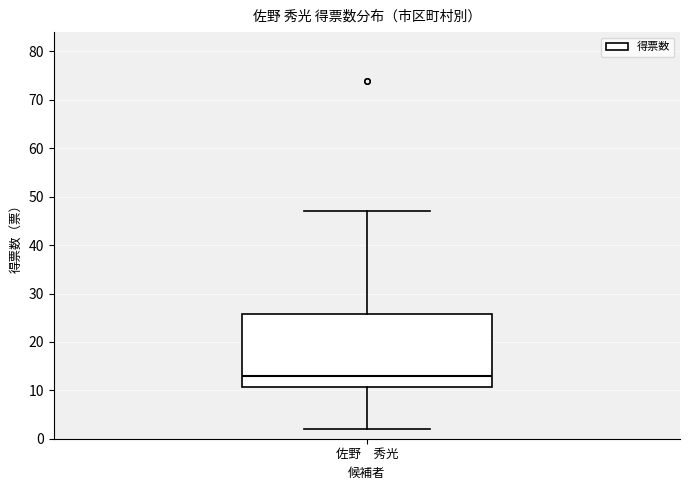

Read this box plot against the y-axis: the position of the median line, the range covered by the box, and the ends of both whiskers. The values are not printed on the chart, so give them approximately, as read against the axis.

median 13, box 11 to 26, whiskers 2 to 47